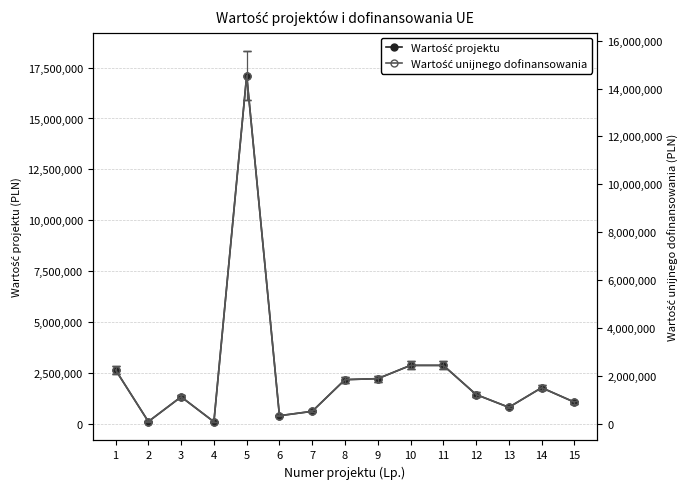

At which category does Wartość unijnego dofinansowania reach its first local peak?

3